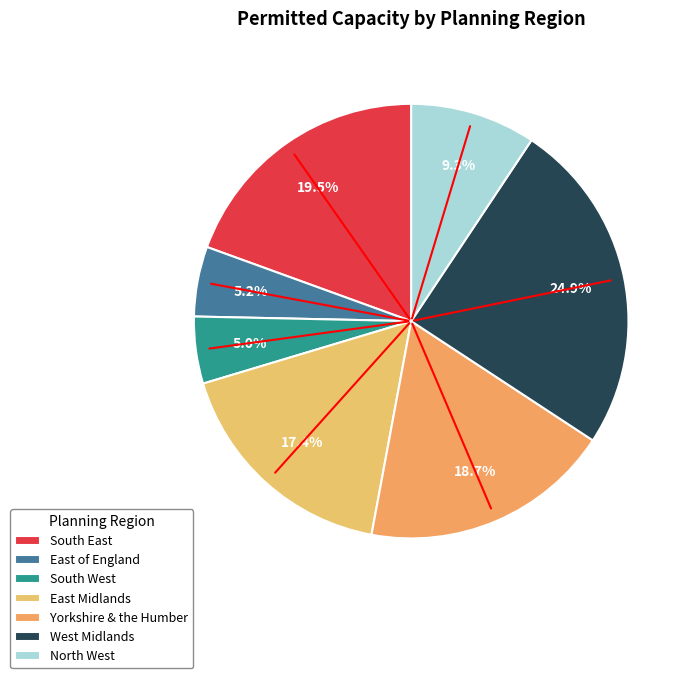

Does any single category account for the majority?

No